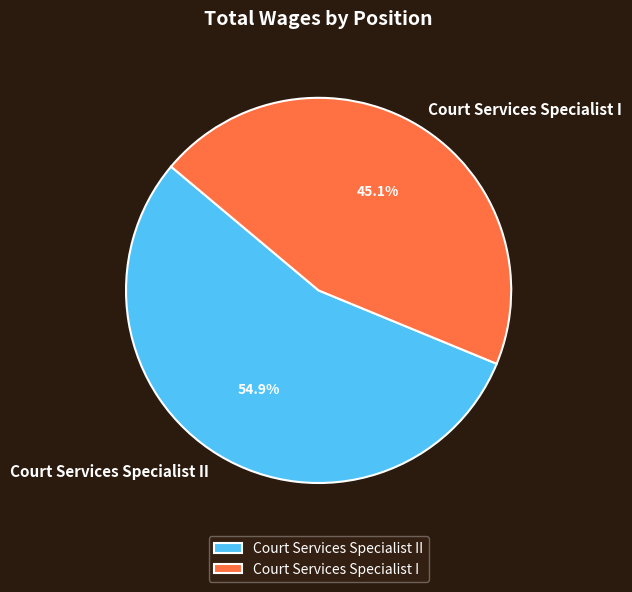

Which category has the biggest portion of the pie?

Court Services Specialist II